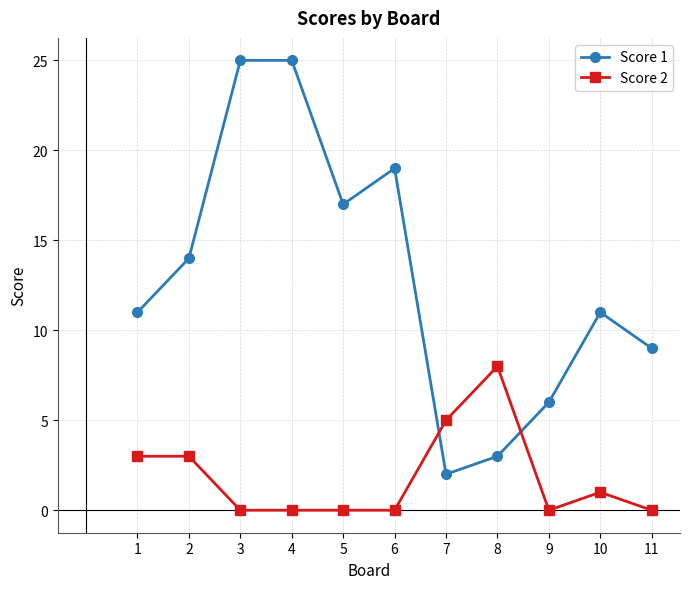

Rank the series at 5 from highest to lowest value.

Score 1, Score 2